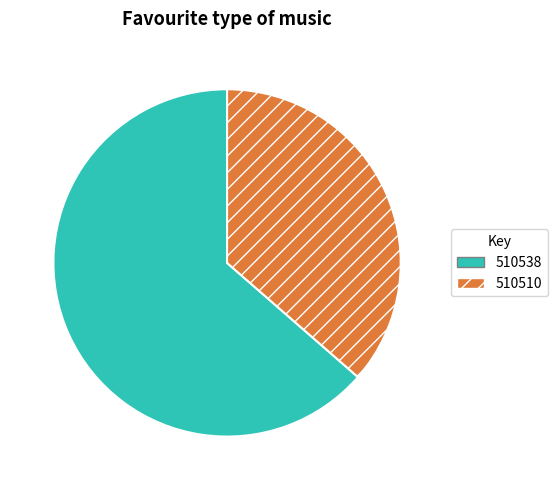

Rank the categories by value from highest to lowest.

510538, 510510